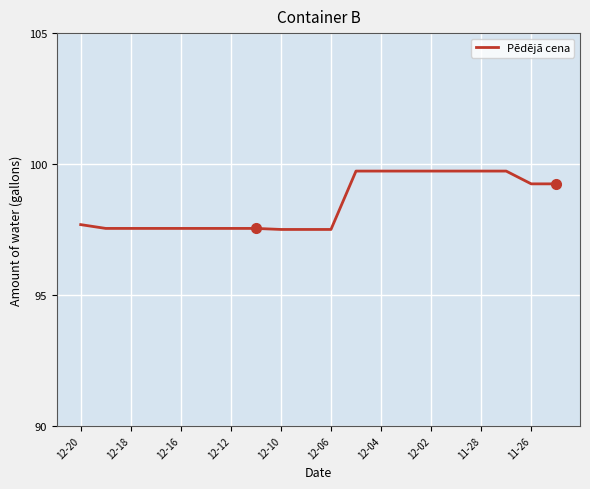

What is the difference between the maximum and minimum values?

2.2